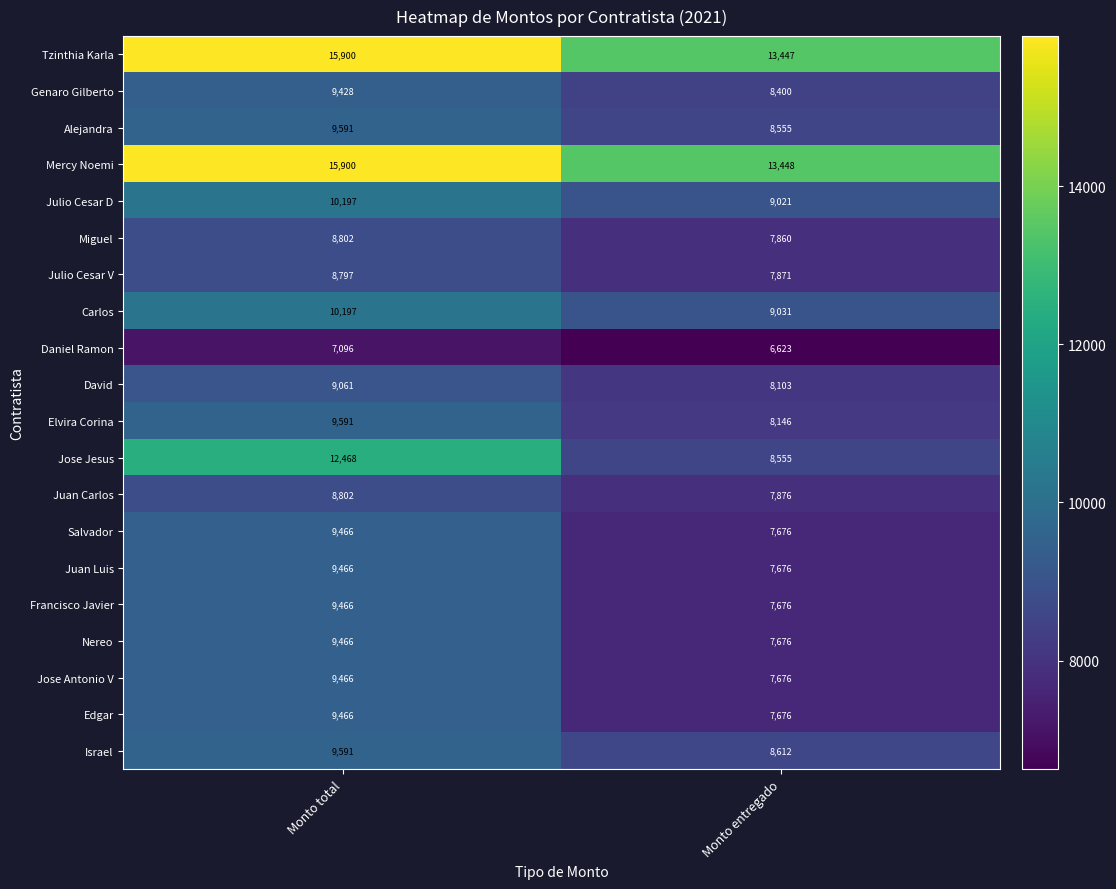

What is the minimum value shown in the chart?

6623